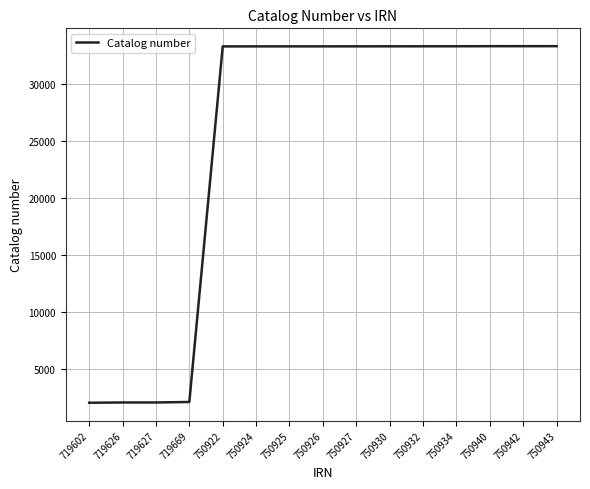

Is it true that the value at 719627 is 3302?

False